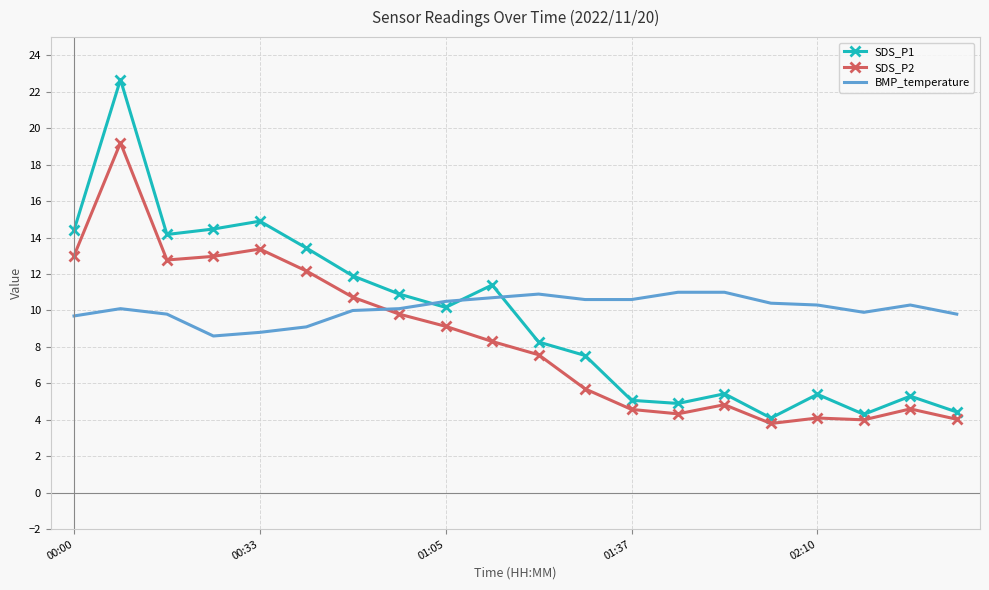

Which series has the largest range (max minus min)?

SDS_P1